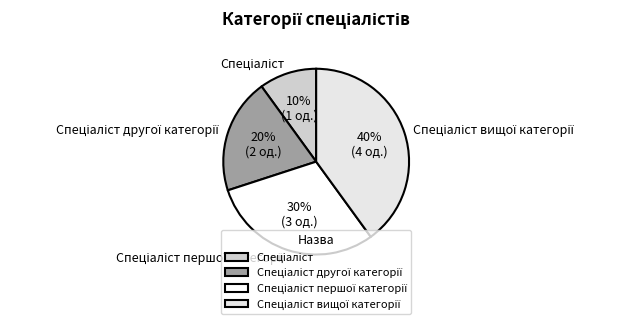

Is there a majority slice in this chart?

No